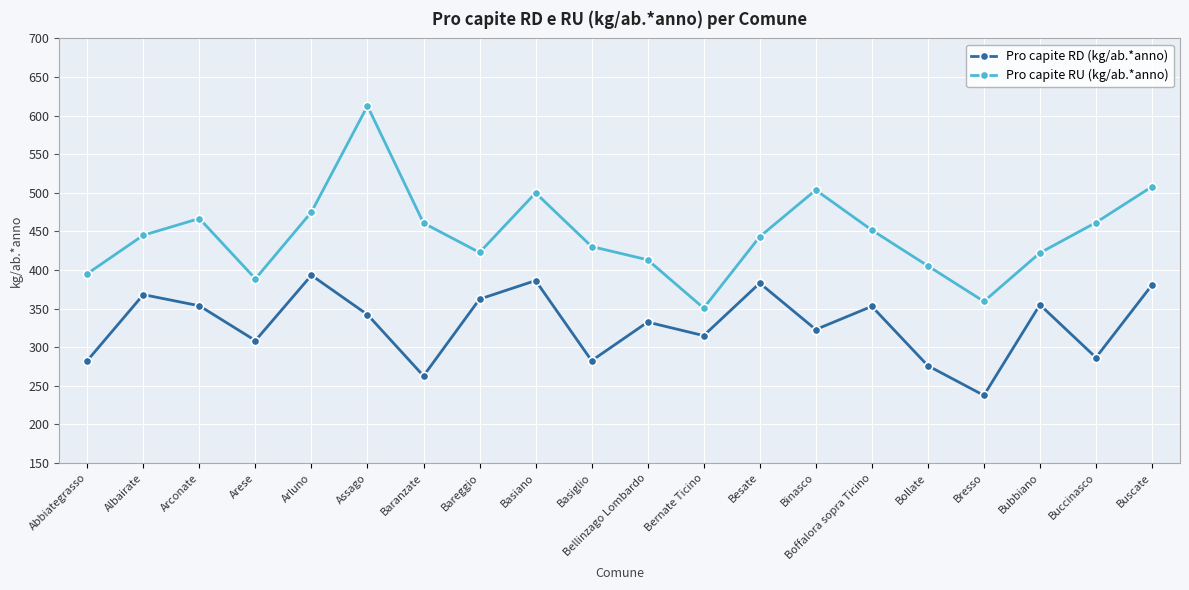

At which category does Pro capite RD (kg/ab.*anno) reach its first local peak?

Albairate